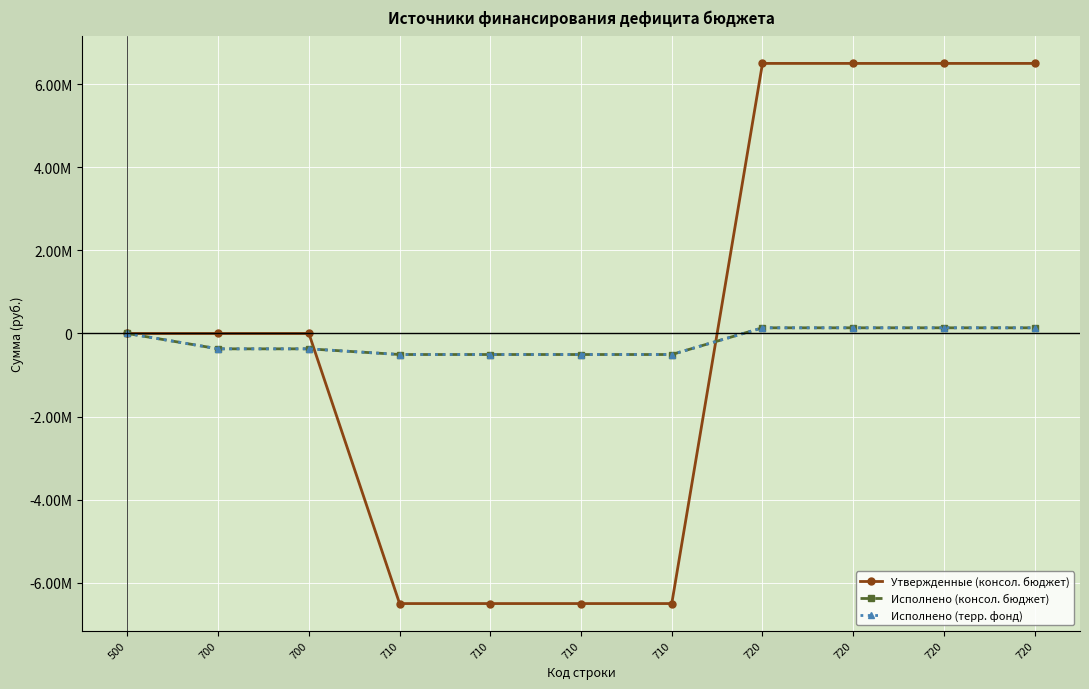

Is this an area chart (filled region under the line)?

No